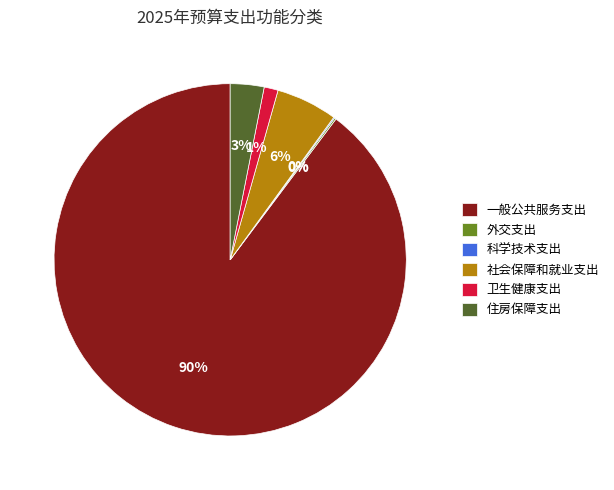

Which has a higher value, 社会保障和就业支出 or 卫生健康支出?

社会保障和就业支出